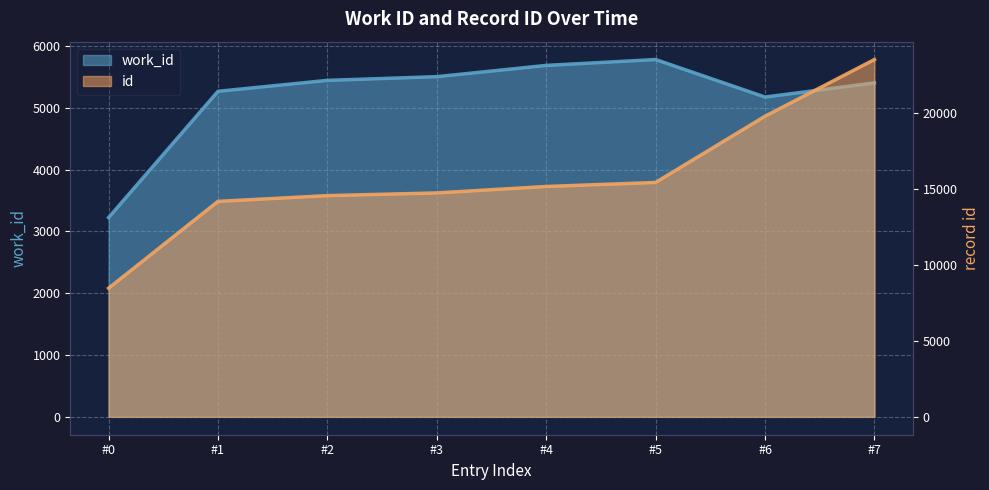

What is the average value of the id series?

15731